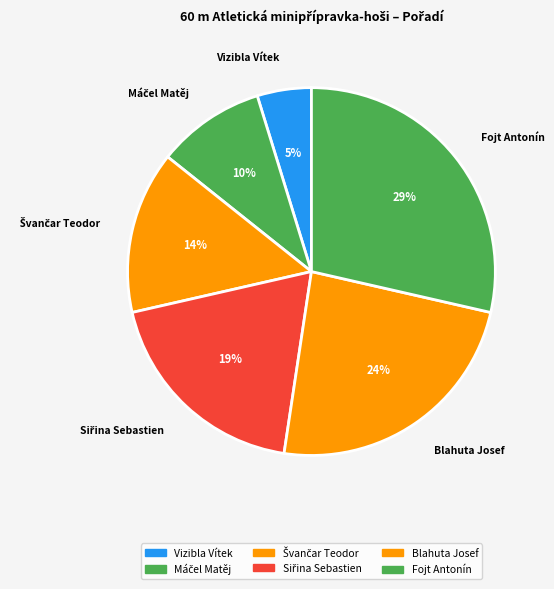

True or false: Fojt Antonín accounts for 16% of the total.

False